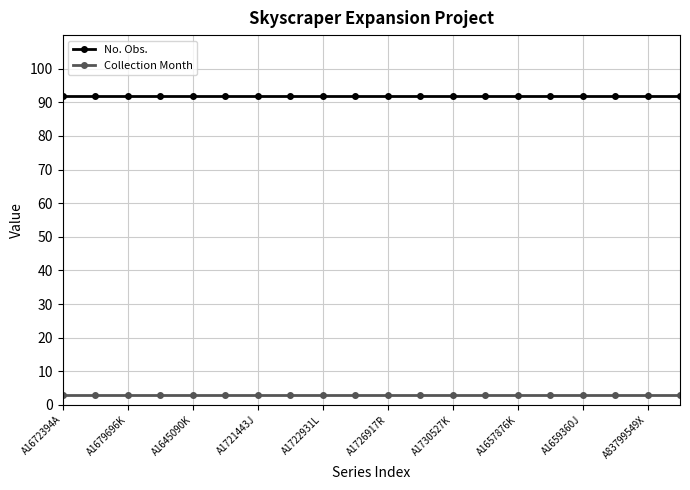

What is the maximum value shown in the chart?

92